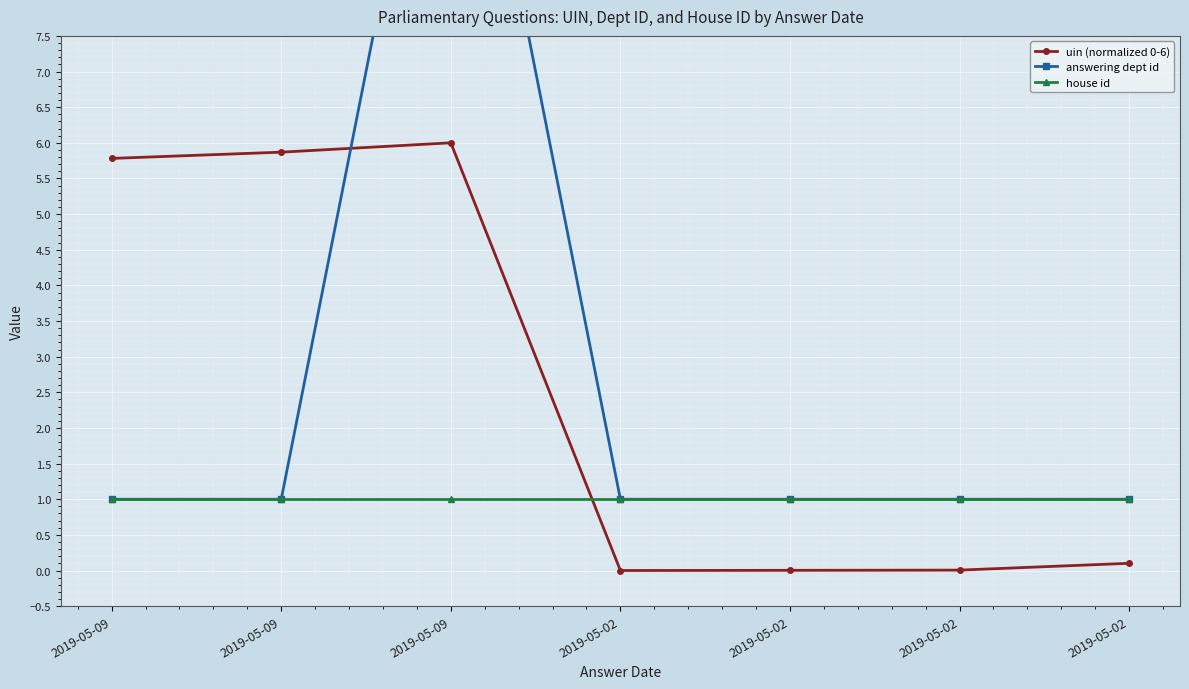

At 2019-05-02, list the series in order from smallest to largest.

uin (normalized 0-6), answering dept id, house id